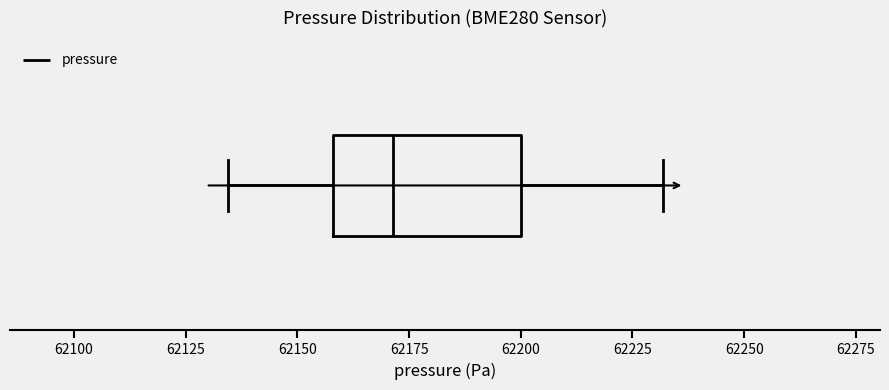

Transcribe this box plot: give where the median line is, the range the box spans, and where the two whiskers end, as read against the x-axis. The values are not printed on the chart, so give them approximately, as read against the axis.

median 62170, box 62160 to 62200, whiskers 62135 to 62230